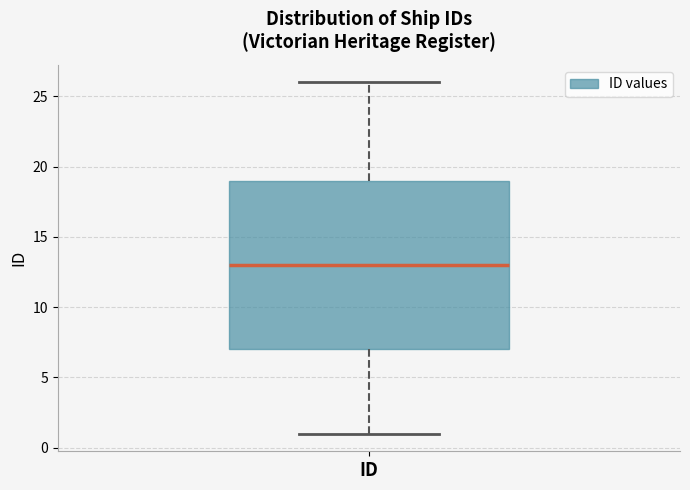

Transcribe this box plot: give where the median line is, the range the box spans, and where the two whiskers end, as read against the y-axis. The values are not printed on the chart, so give them approximately, as read against the axis.

median 13, box 7 to 19, whiskers 1 to 26